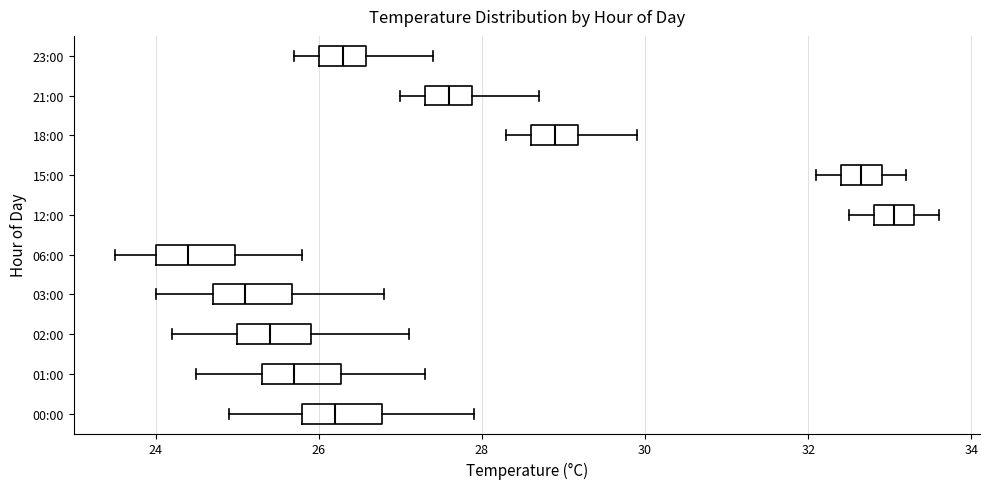

Reading bottom to top, transcribe this box plot: for each box, give where its median line is, the range the box spans, and where its two whiskers end, as read against the x-axis. The values are not printed on the chart, so give them approximately, as read against the axis.

00:00: median 26.2, box 25.8 to 26.8, whiskers 25.0 to 28.0
01:00: median 25.8, box 25.4 to 26.2, whiskers 24.6 to 27.4
02:00: median 25.4, box 25.0 to 26.0, whiskers 24.2 to 27.2
03:00: median 25.2, box 24.8 to 25.6, whiskers 24.0 to 26.8
06:00: median 24.4, box 24.0 to 25.0, whiskers 23.6 to 25.8
12:00: median 33.0, box 32.8 to 33.4, whiskers 32.6 to 33.6
15:00: median 32.6, box 32.4 to 33.0, whiskers 32.2 to 33.2
18:00: median 29.0, box 28.6 to 29.2, whiskers 28.4 to 30.0
21:00: median 27.6, box 27.4 to 27.8, whiskers 27.0 to 28.8
23:00: median 26.4, box 26.0 to 26.6, whiskers 25.8 to 27.4